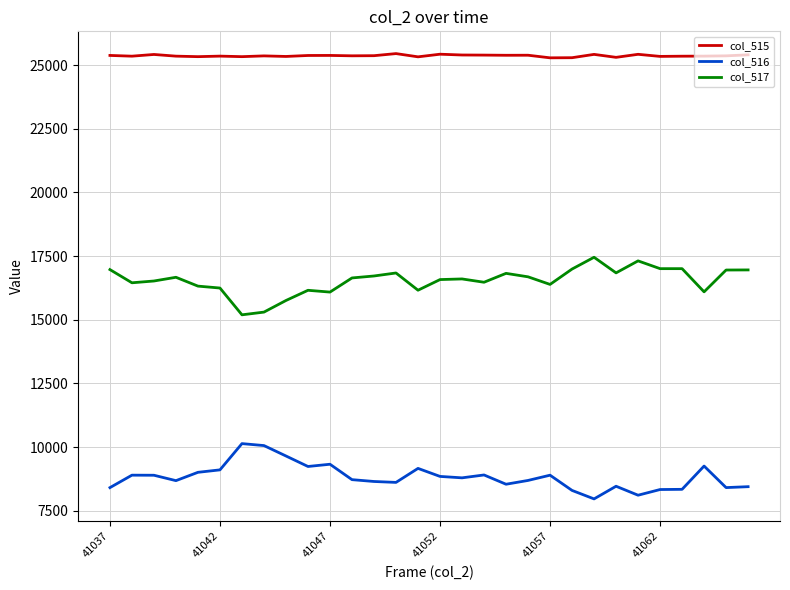

Does the chart have visible grid lines?

Yes